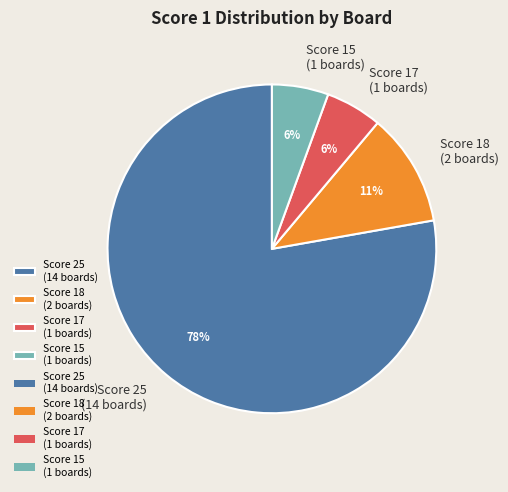

To the nearest percent, what portion does Score 18 (2 boards) represent?

11%